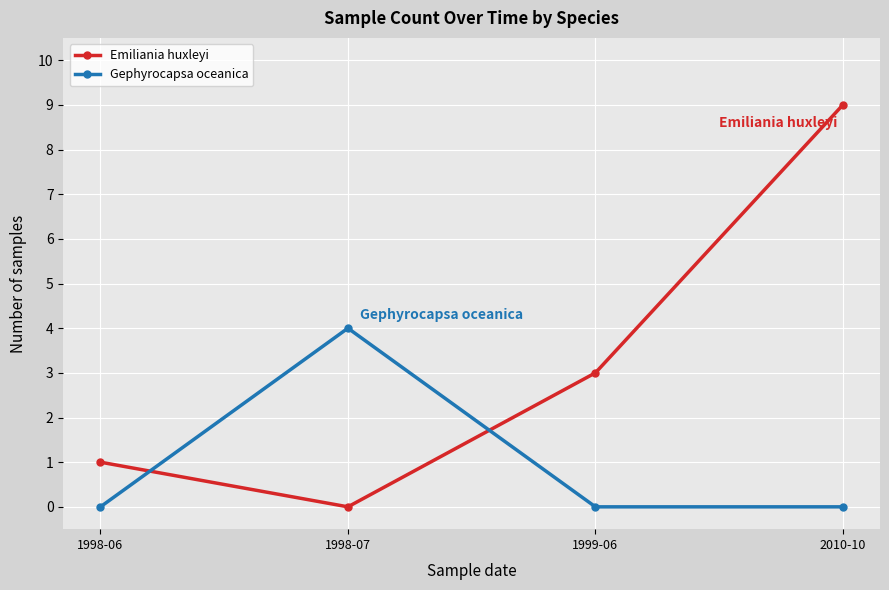

What is the label of the 1st point from the left?

1998-06